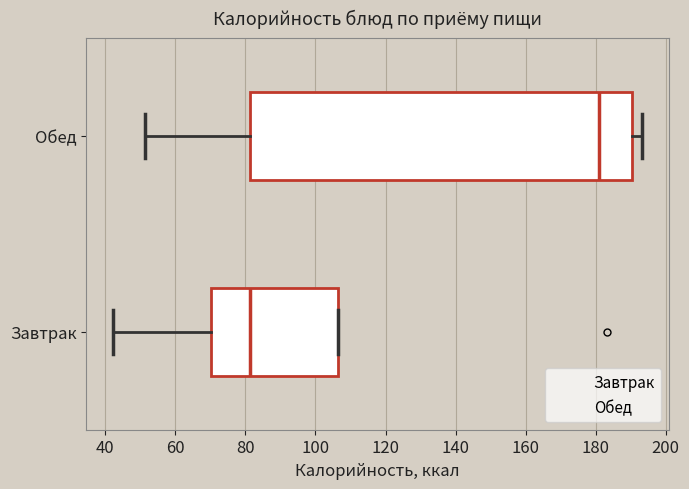

Which box is the widest, from its left edge to its right edge?

Обед